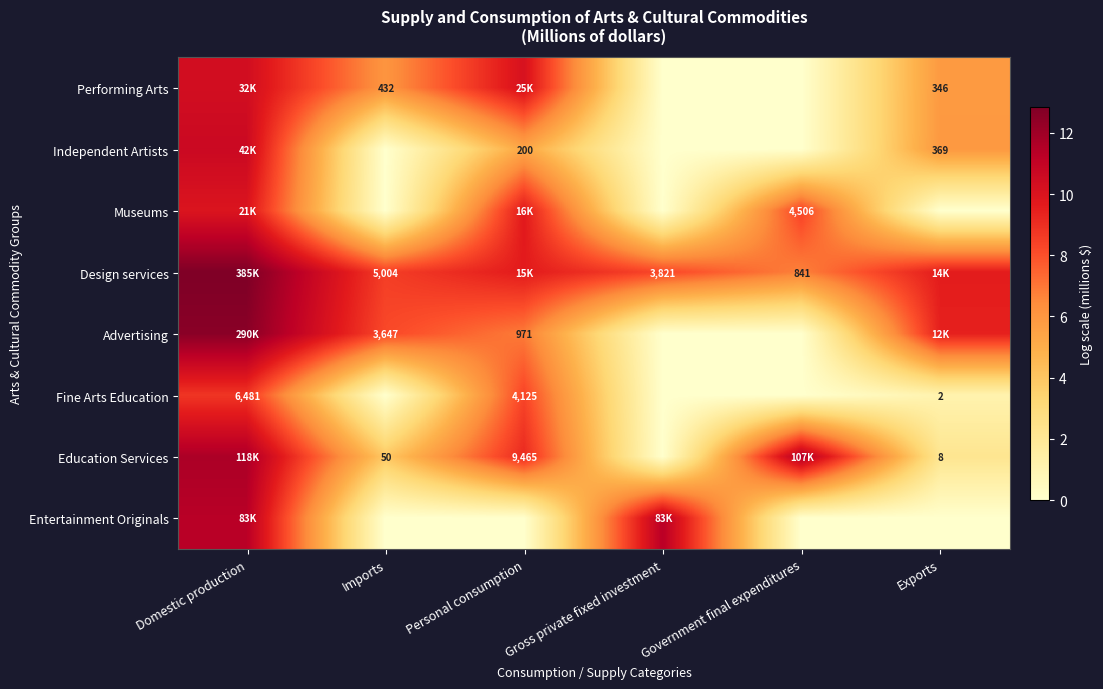

At which category does the chart reach its minimum across all series?

Gross private fixed investment